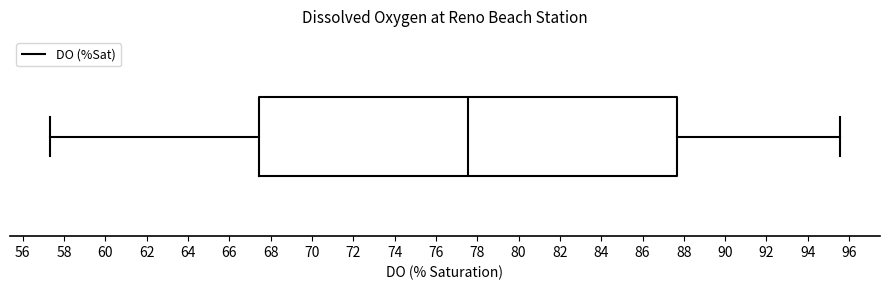

Read this box plot against the x-axis: the position of the median line, the range covered by the box, and the ends of both whiskers. The values are not printed on the chart, so give them approximately, as read against the axis.

median 77.6, box 67.4 to 87.6, whiskers 57.4 to 95.6